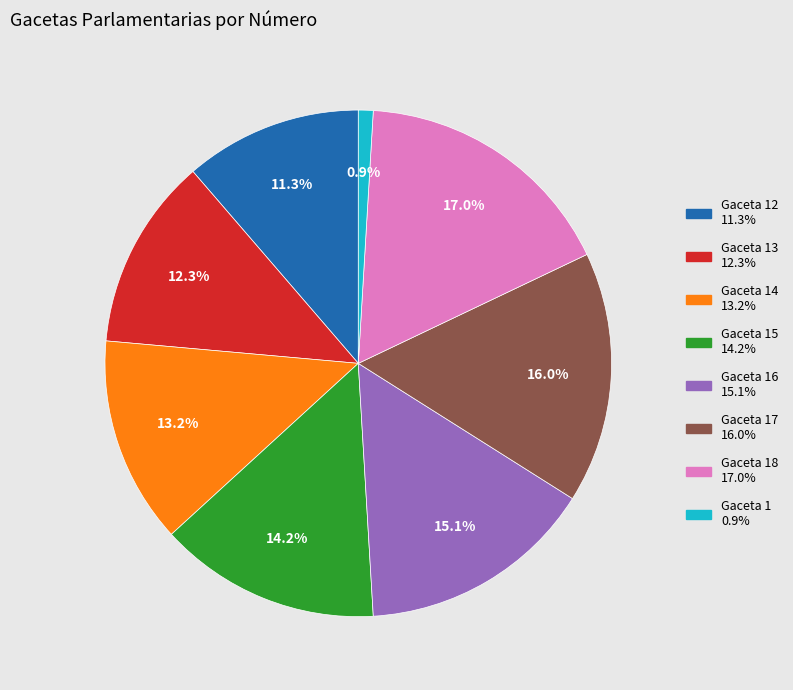

Is there a majority slice in this chart?

No